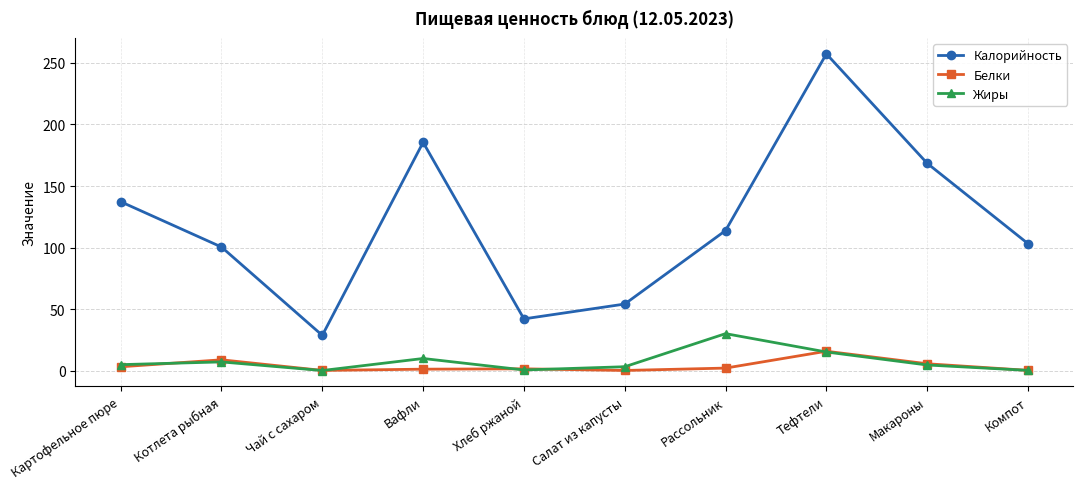

At how many categories does at least one series exceed 21?

10